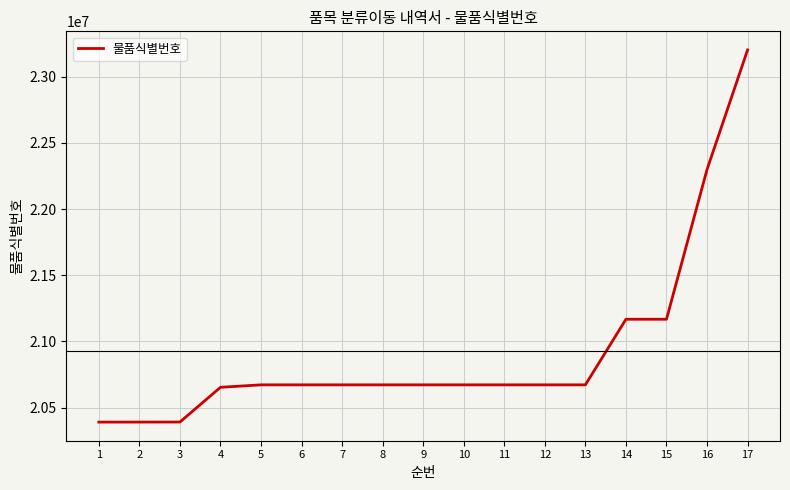

Where is the data nearest to the value 21796566?

16